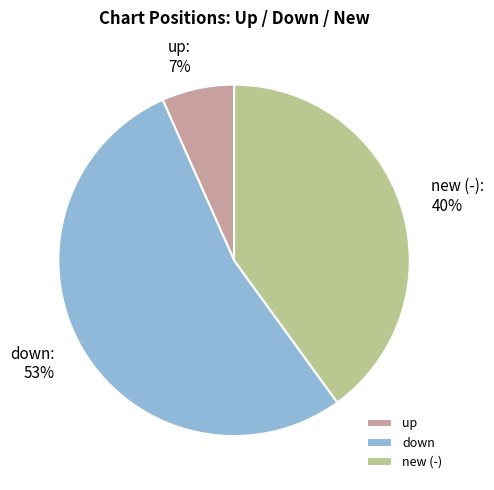

To the nearest percent, what portion does down represent?

53%